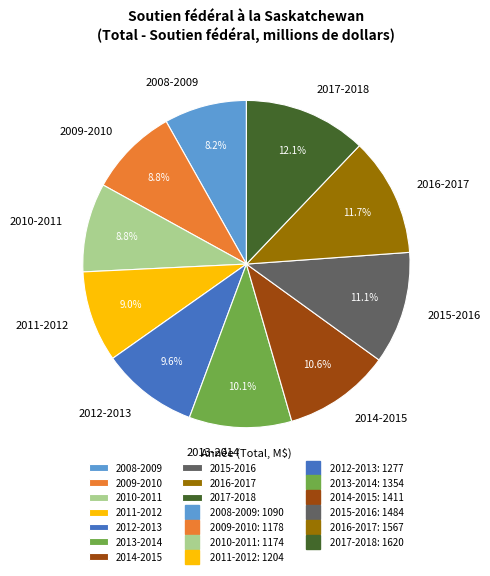

Is the sum of 2012-2013 and 2011-2012 greater than half?

No